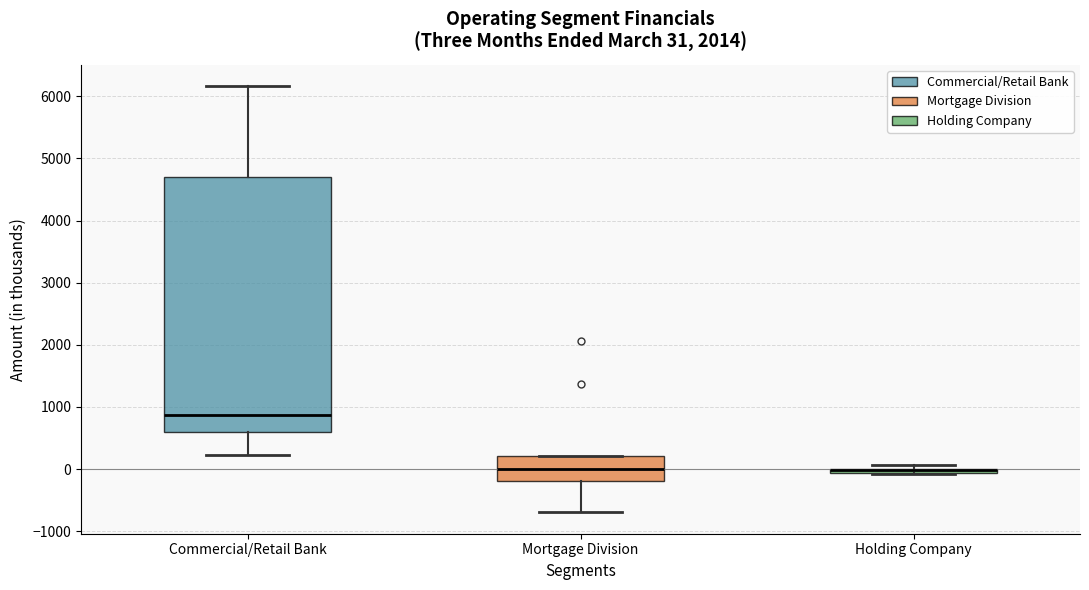

Comparing the boxes themselves (not the whiskers), which one is the tallest?

Commercial/Retail Bank